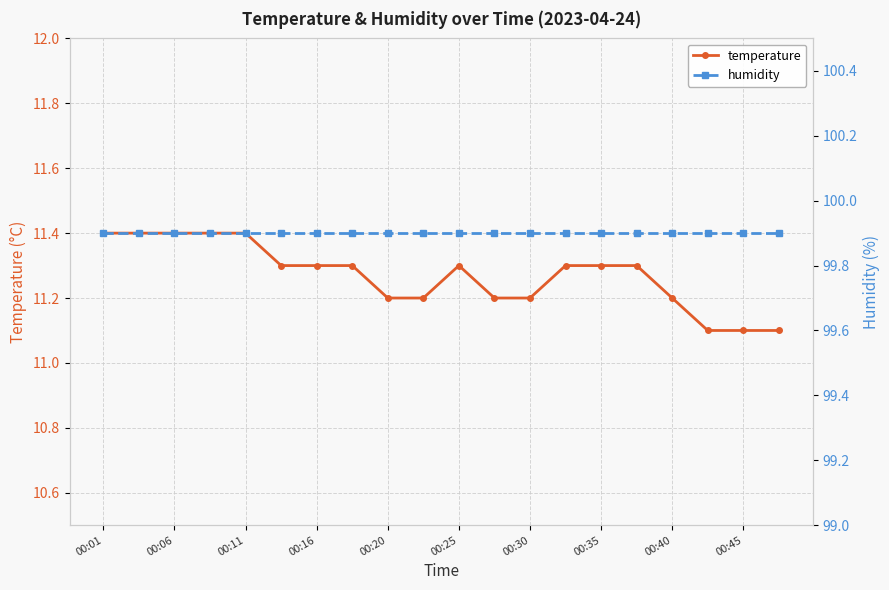

True or false: temperature has a value of 11.4 at 00:06.

True